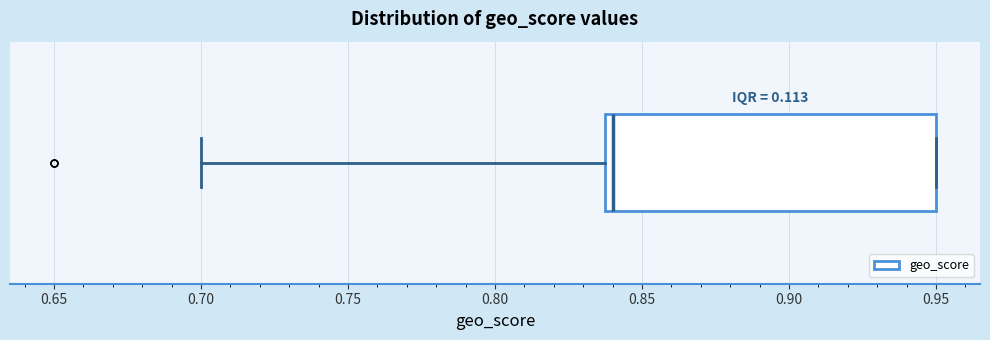

Where does the left whisker of the box end on the x-axis? The values are not printed on the chart, so give them approximately, as read against the axis.

0.70